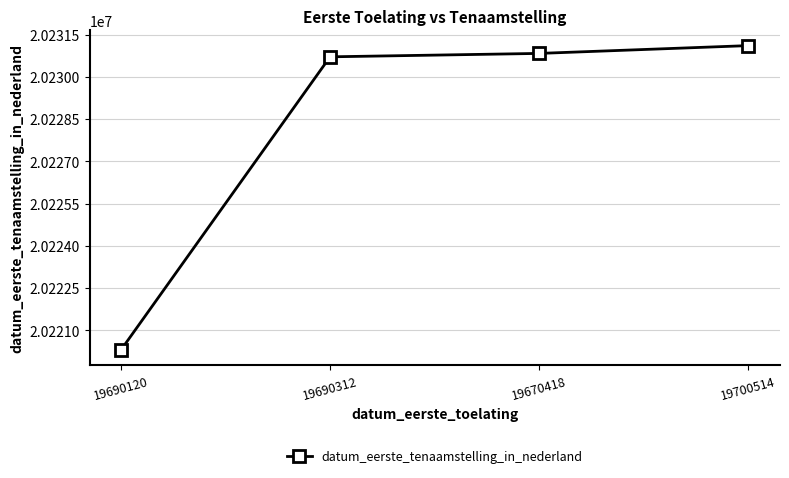

True or false: the data has more than 0 interior local peaks.

False